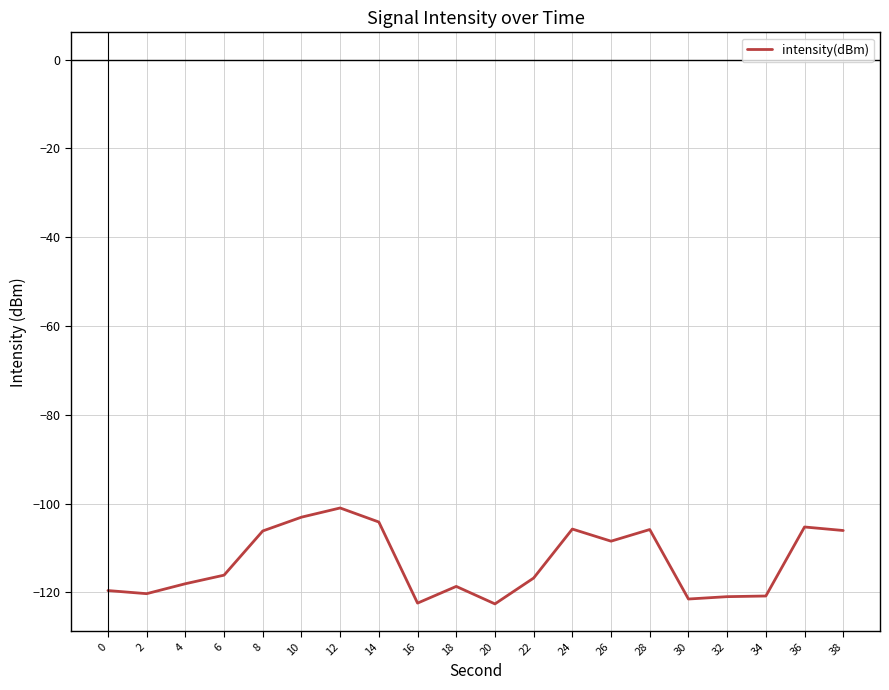

Where does the data first go above -116?

8